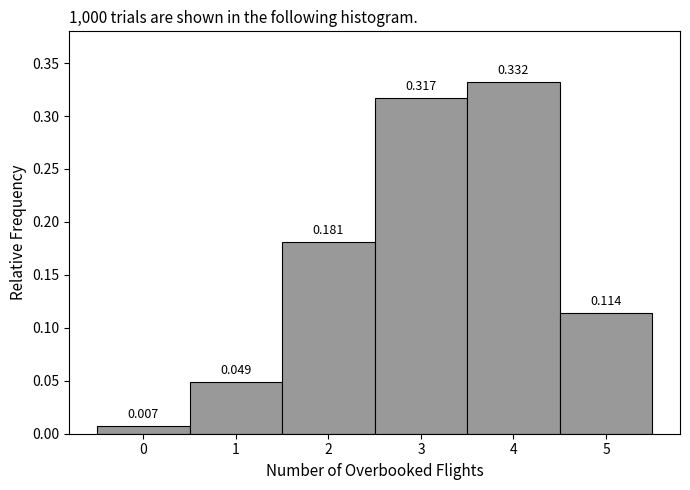

Reading left to right, transcribe this chart: for each bar, give the range it covers on the x-axis and its height.

-0.5 to 0.5: 0.007
0.5 to 1.5: 0.049
1.5 to 2.5: 0.181
2.5 to 3.5: 0.317
3.5 to 4.5: 0.332
4.5 to 5.5: 0.114